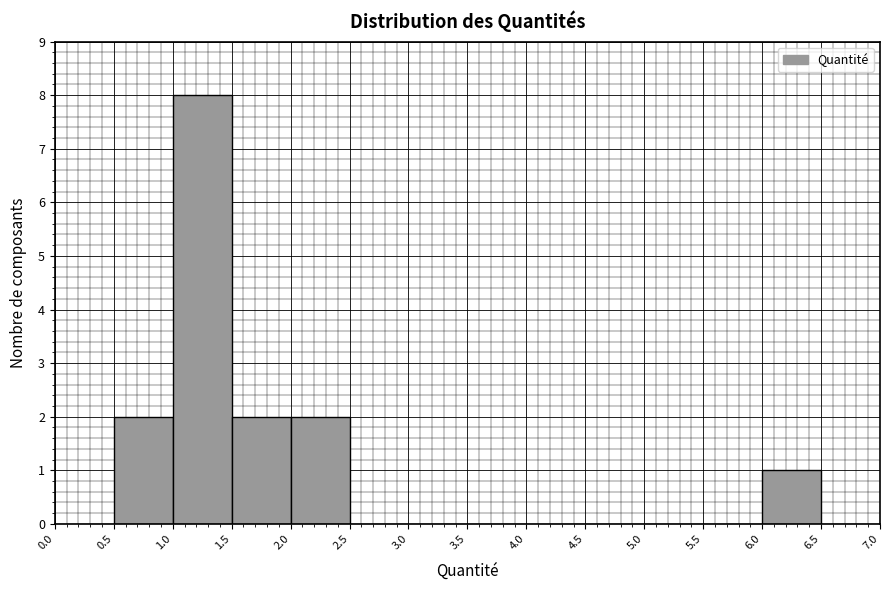

Reading left to right, list every bar in this chart as the range it spans on the x-axis followed by its height. The values are not printed on the chart, so give them approximately, as read against the axis.

0.0 to 0.5: 0
0.5 to 1.0: 2
1.0 to 1.5: 8
1.5 to 2.0: 2
2.0 to 2.5: 2
2.5 to 3.0: 0
3.0 to 3.5: 0
3.5 to 4.0: 0
4.0 to 4.5: 0
4.5 to 5.0: 0
5.0 to 5.5: 0
5.5 to 6.0: 0
6.0 to 6.5: 1
6.5 to 7.0: 0